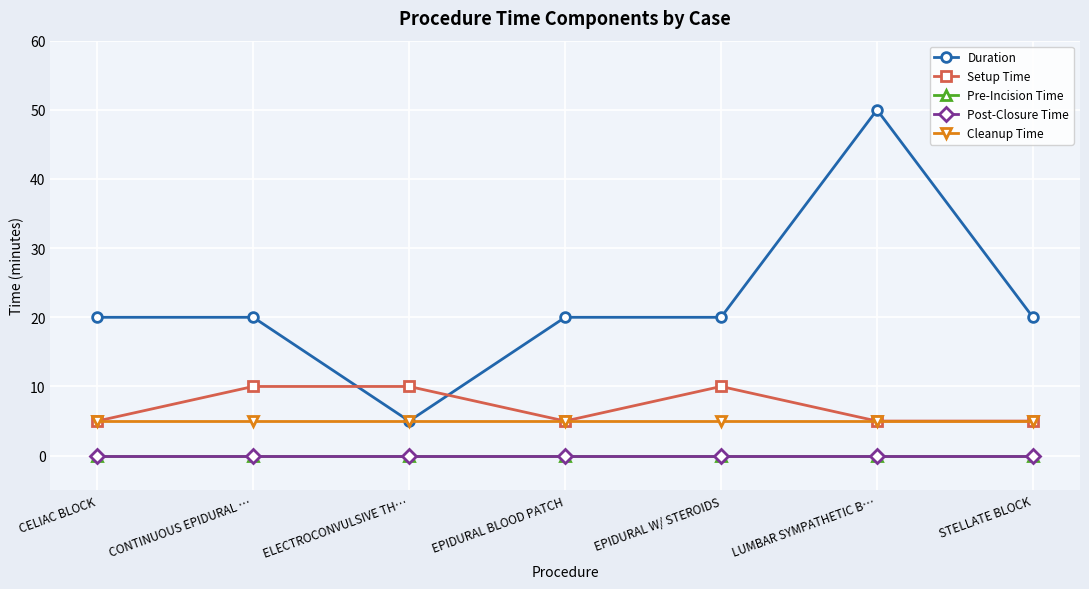

Is it true that Duration equals 89 at LUMBAR SYMPATHETIC B…?

False